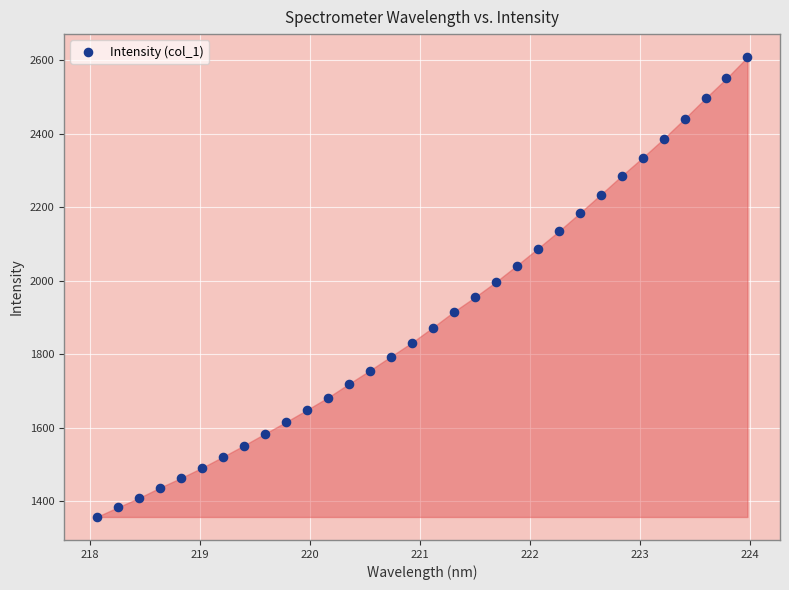

What is the range of X values (max minus min)?

5.9